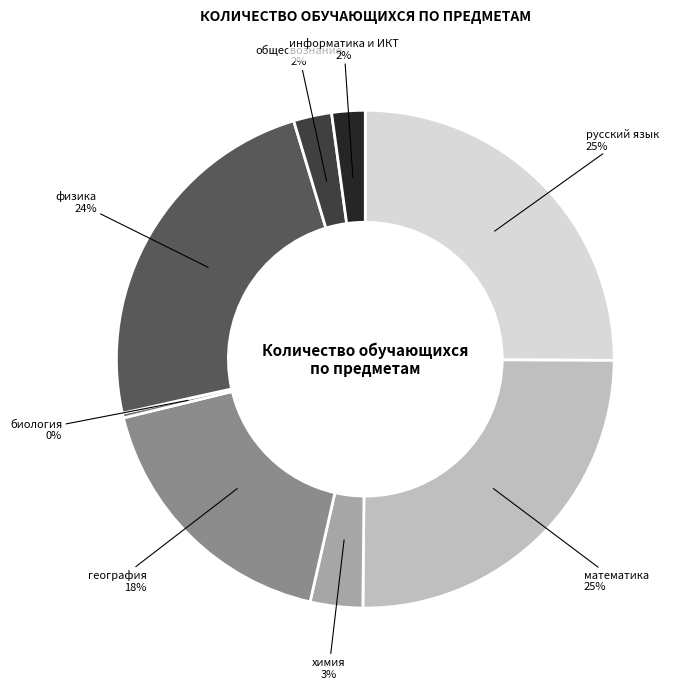

Between математика and общесвознание, which is larger?

математика